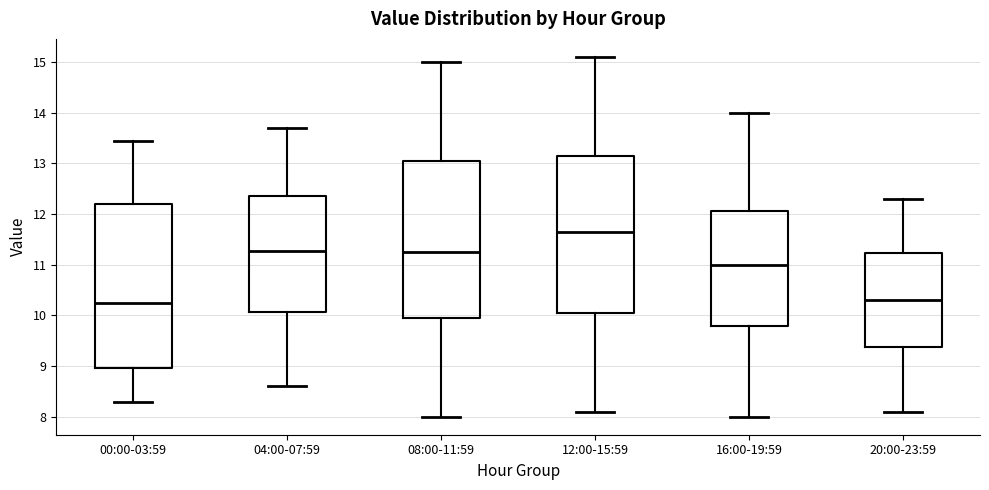

Reading left to right, read every box against the y-axis: the position of its median line, the range the box covers, and the ends of its whiskers. The values are not printed on the chart, so give them approximately, as read against the axis.

00:00-03:59: median 10.3, box 9.0 to 12.2, whiskers 8.3 to 13.5
04:00-07:59: median 11.3, box 10.1 to 12.4, whiskers 8.6 to 13.7
08:00-11:59: median 11.3, box 10.0 to 13.1, whiskers 8.0 to 15.0
12:00-15:59: median 11.7, box 10.1 to 13.2, whiskers 8.1 to 15.1
16:00-19:59: median 11.0, box 9.8 to 12.1, whiskers 8.0 to 14.0
20:00-23:59: median 10.3, box 9.4 to 11.2, whiskers 8.1 to 12.3